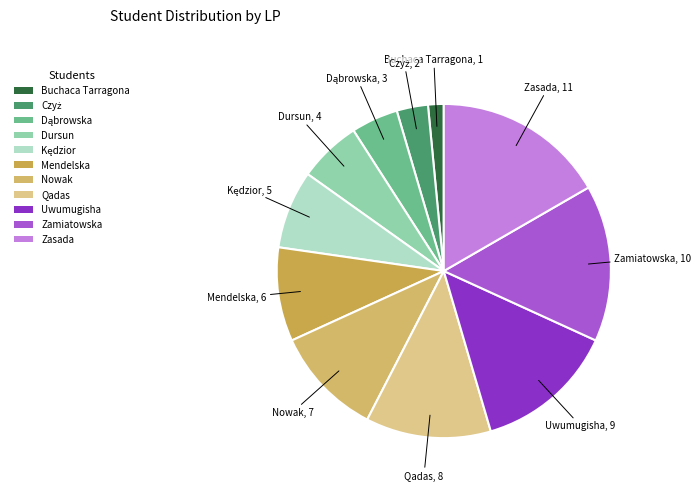

Is the sum of Nowak and Zamiatowska greater than half?

No